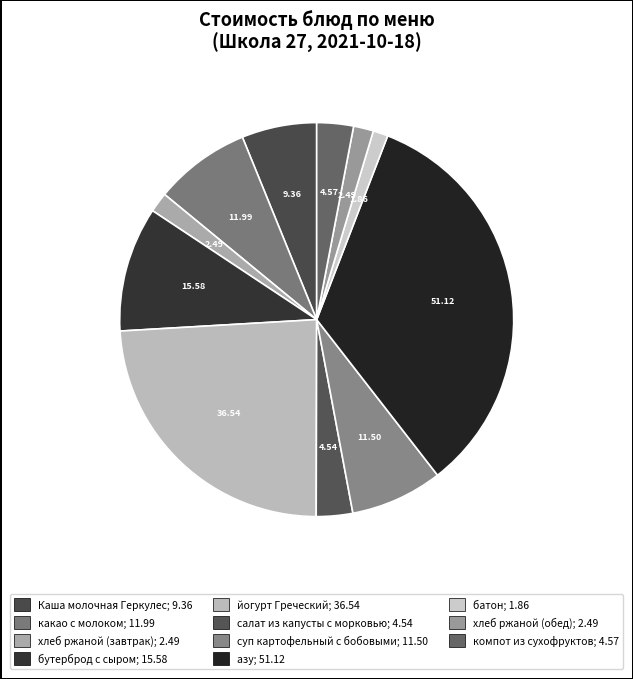

Which has a higher value, хлеб ржаной (обед) or какао с молоком?

какао с молоком